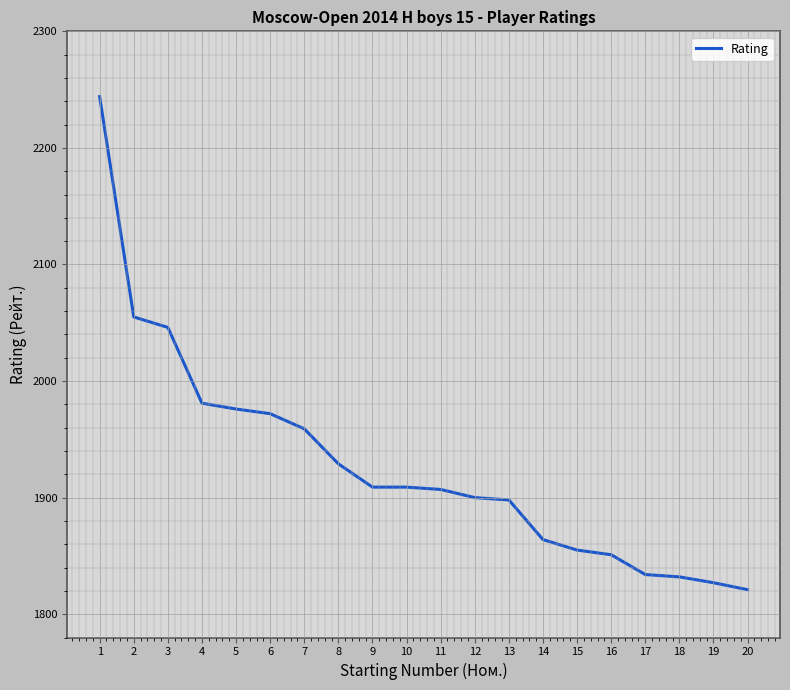

What is the difference between the maximum and minimum values?

423